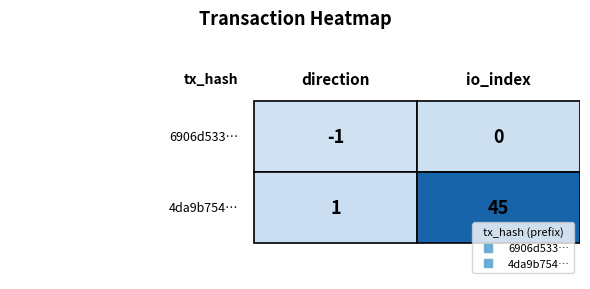

The 4da9b754a386b5551e3a353f453331d9f24b9a6 series shows 1 at 0. True or false?

True